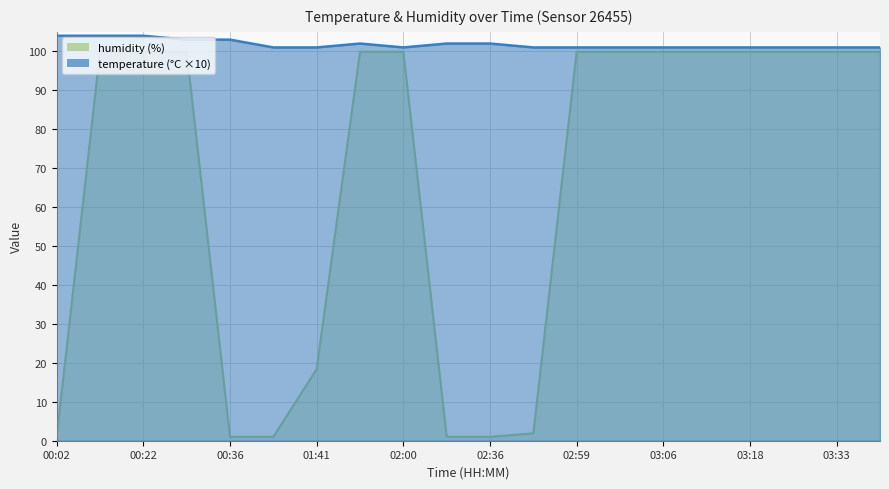

True or false: temperature and humidity intersect in this chart.

False